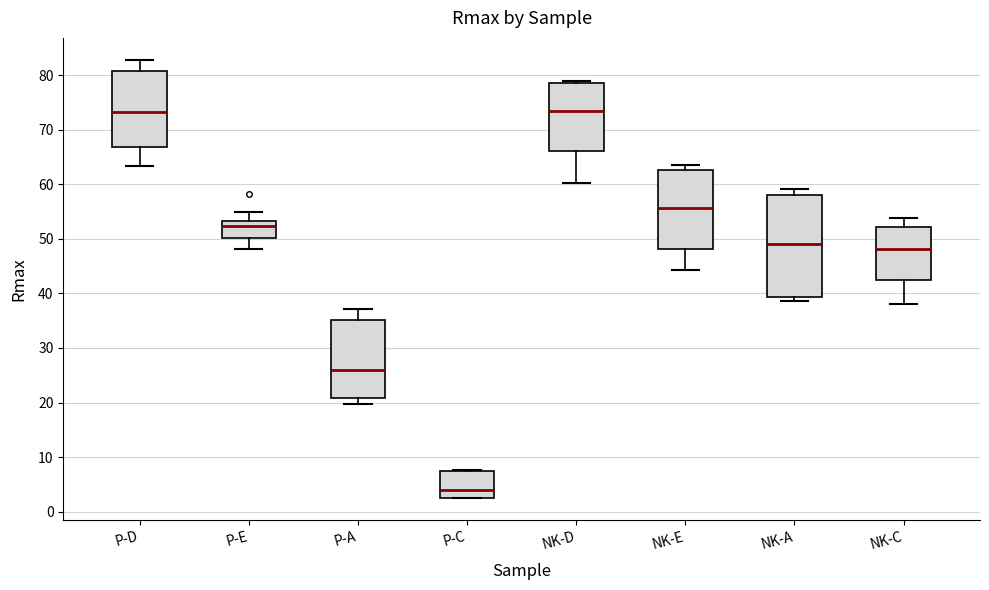

Which box is the tallest, from its lower edge to its upper edge?

NK-A